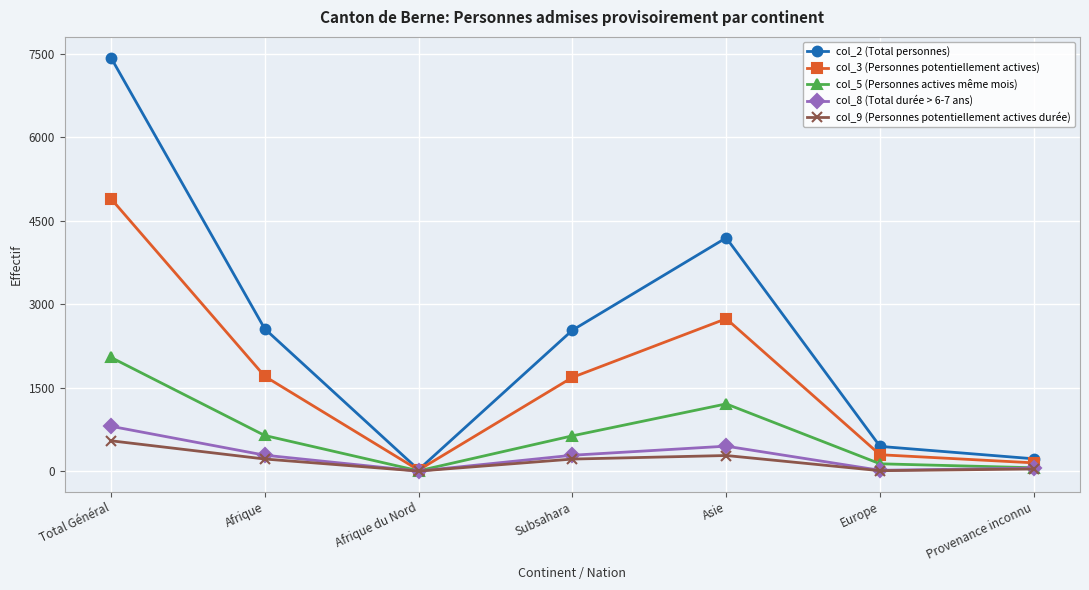

Is it true that col_9 (Personnes potentiellement actives durée) equals 281 at Asie?

True